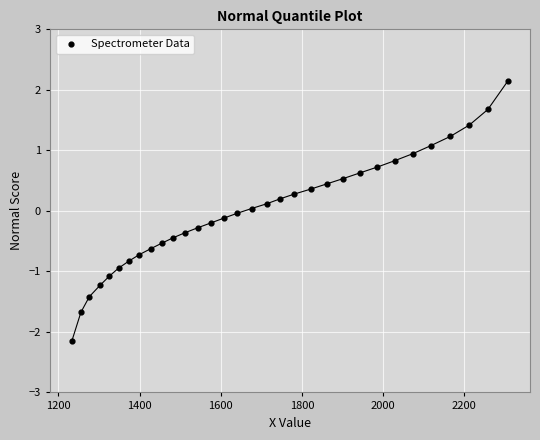

What is the range of Y values (max minus min)?

4.3